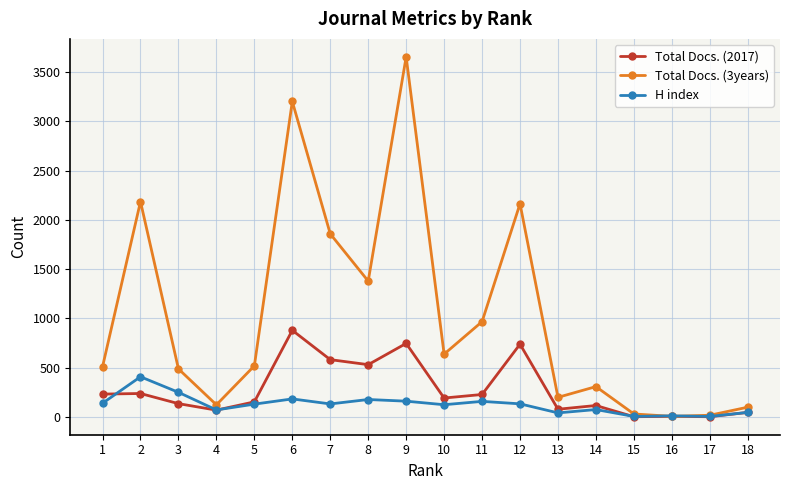

True or false: H index has more than 1 interior local peaks.

True